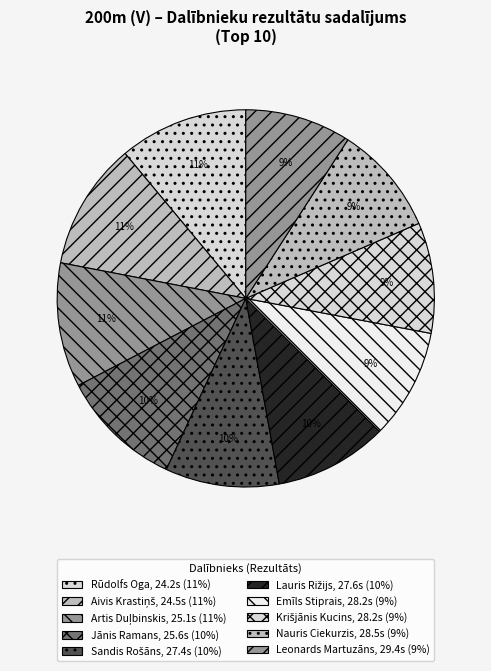

Between Leonards Martuzāns and Krišjānis Kucins, which is larger?

Leonards Martuzāns